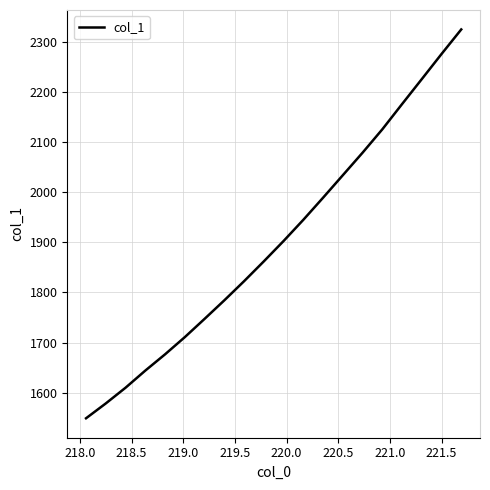

What is the maximum value shown in the chart?

2324.4